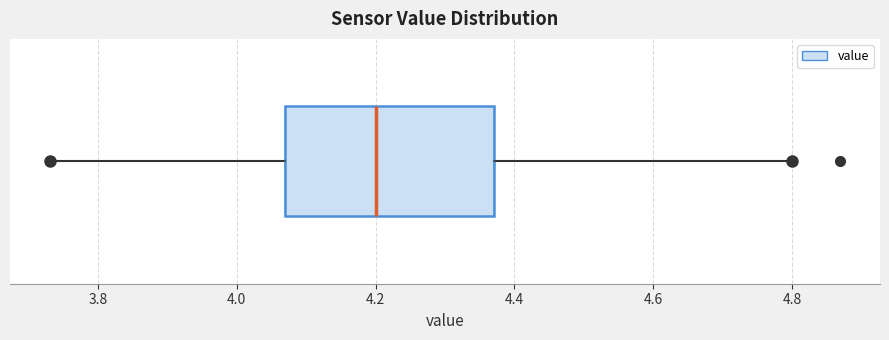

Read this box plot against the x-axis: the position of the median line, the range covered by the box, and the ends of both whiskers. The values are not printed on the chart, so give them approximately, as read against the axis.

median 4.20, box 4.08 to 4.38, whiskers 3.74 to 4.80